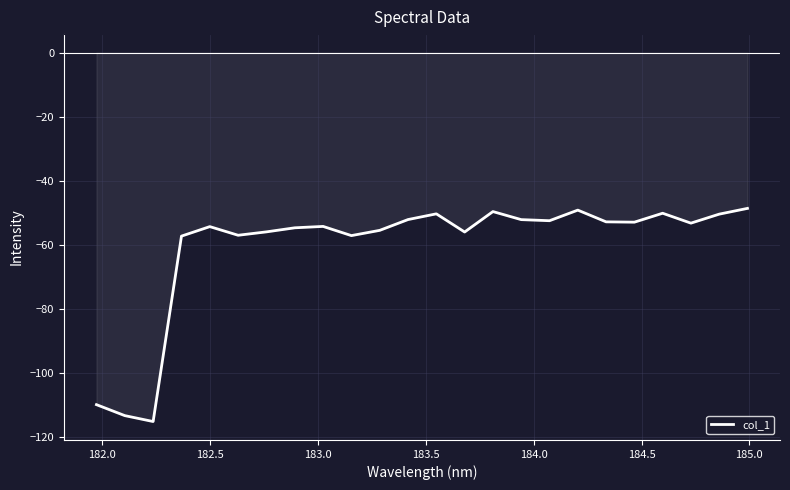

What is the maximum value shown in the chart?

-48.6